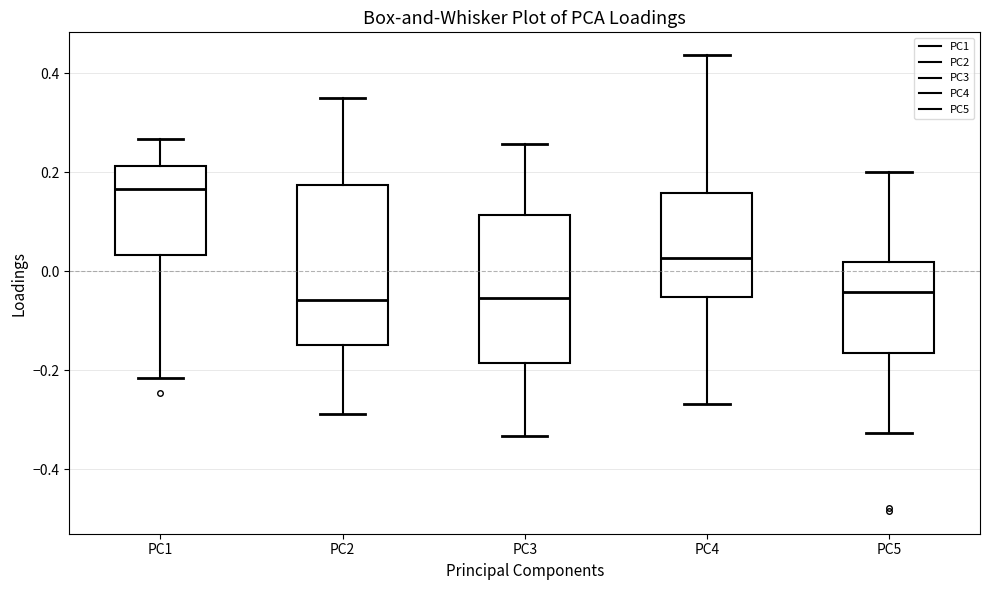

Reading left to right, read every box against the y-axis: the position of its median line, the range the box covers, and the ends of its whiskers. The values are not printed on the chart, so give them approximately, as read against the axis.

PC1: median 0.16, box 0.04 to 0.22, whiskers -0.22 to 0.26
PC2: median -0.06, box -0.14 to 0.18, whiskers -0.28 to 0.36
PC3: median -0.06, box -0.18 to 0.12, whiskers -0.34 to 0.26
PC4: median 0.02, box -0.06 to 0.16, whiskers -0.26 to 0.44
PC5: median -0.04, box -0.16 to 0.02, whiskers -0.32 to 0.20